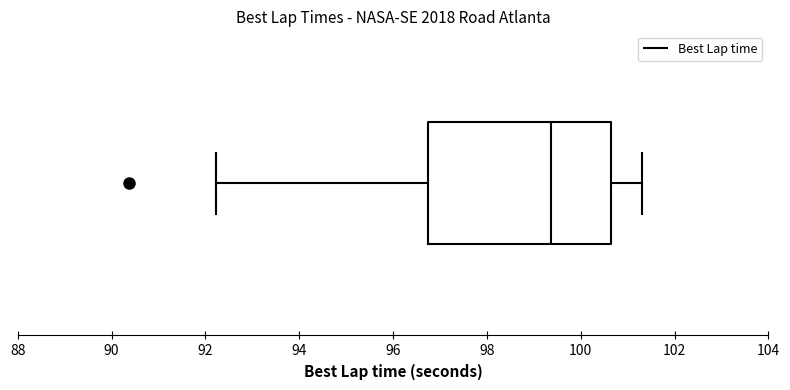

Where is the right edge of the box on the x-axis? The values are not printed on the chart, so give them approximately, as read against the axis.

100.6